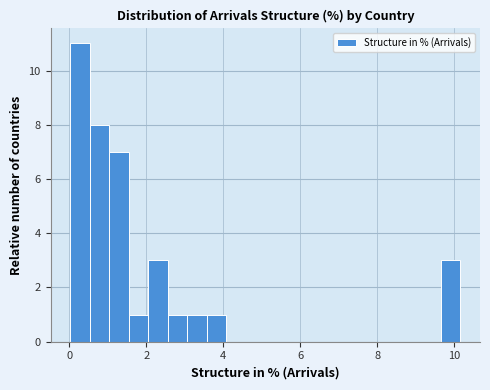

Around what value on the x-axis is the tallest bar? Give the approximate position of its centre, as read against the axis.

0.2